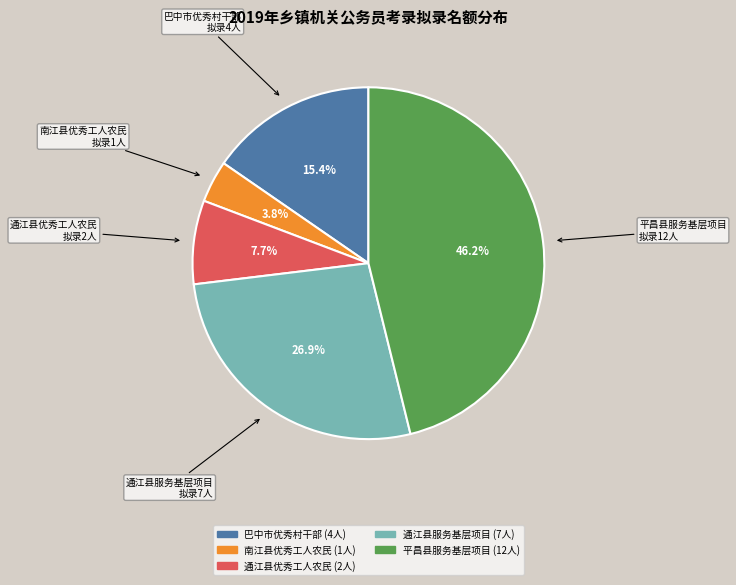

Is there any slice that represents more than half of the pie?

No